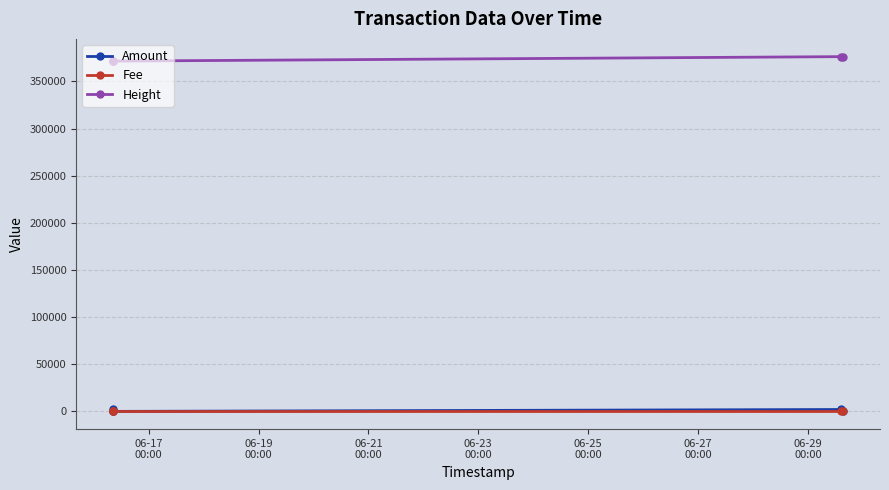

True or false: Height and Amount intersect in this chart.

False